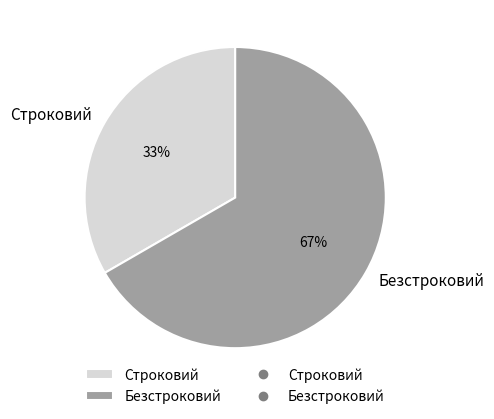

Which has a higher value, Безстроковий or Строковий?

Безстроковий